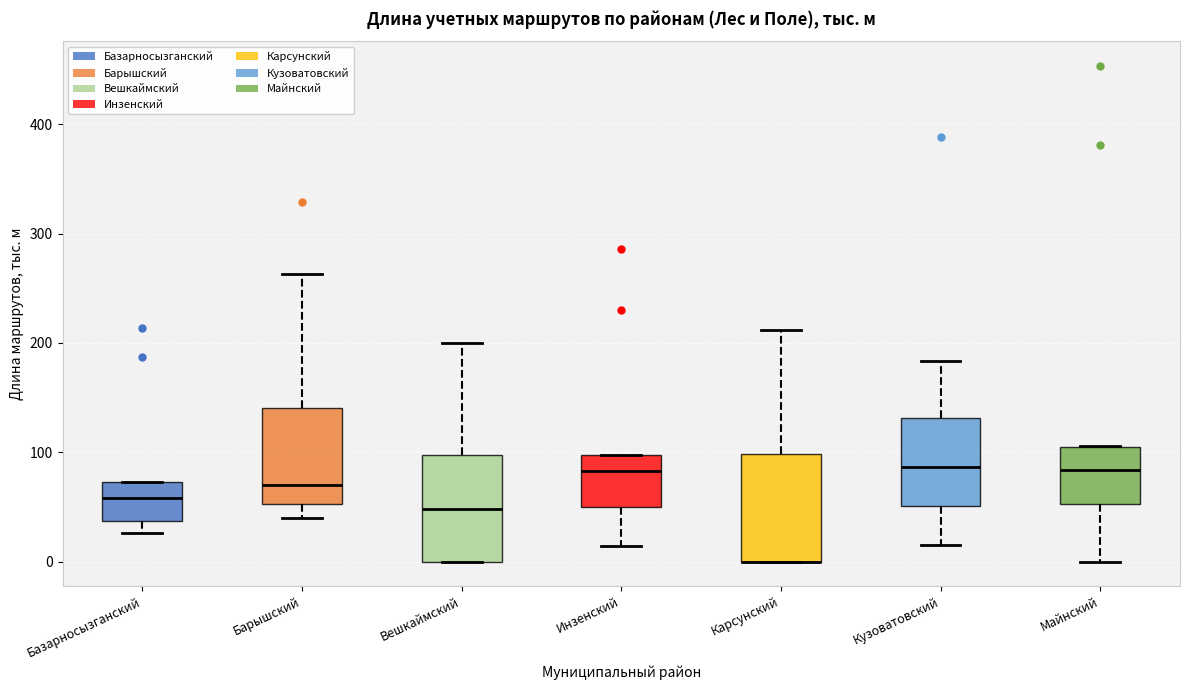

Reading left to right, transcribe this box plot: for each box, give where its median line is, the range the box spans, and where its two whiskers end, as read against the y-axis. The values are not printed on the chart, so give them approximately, as read against the axis.

Базарносызганский: median 60, box 40 to 70, whiskers 30 to 70
Барышский: median 70, box 50 to 140, whiskers 40 to 260
Вешкаймский: median 50, box 0 to 100, whiskers 0 to 200
Инзенский: median 80, box 50 to 100, whiskers 10 to 100
Карсунский: median 0 (drawn on the box's lower edge), box 0 to 100, whiskers 0 to 210
Кузоватовский: median 90, box 50 to 130, whiskers 20 to 180
Майнский: median 80, box 50 to 100, whiskers 0 to 110